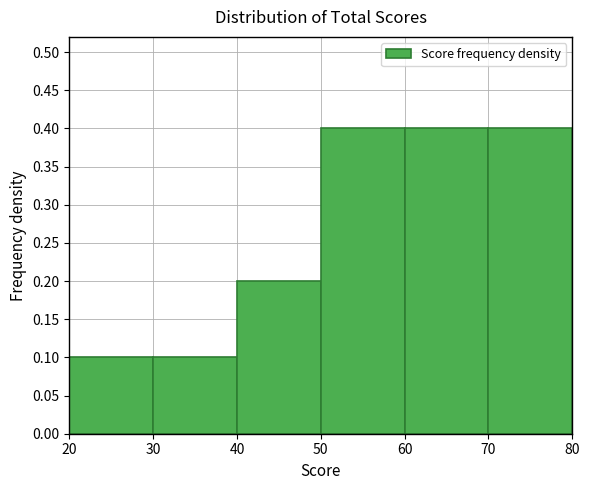

Reading left to right, transcribe this chart: for each bar, give the range it covers on the x-axis and its height. The values are not printed on the chart, so give them approximately, as read against the axis.

20 to 30: 0.1
30 to 40: 0.1
40 to 50: 0.2
50 to 60: 0.4
60 to 70: 0.4
70 to 80: 0.4